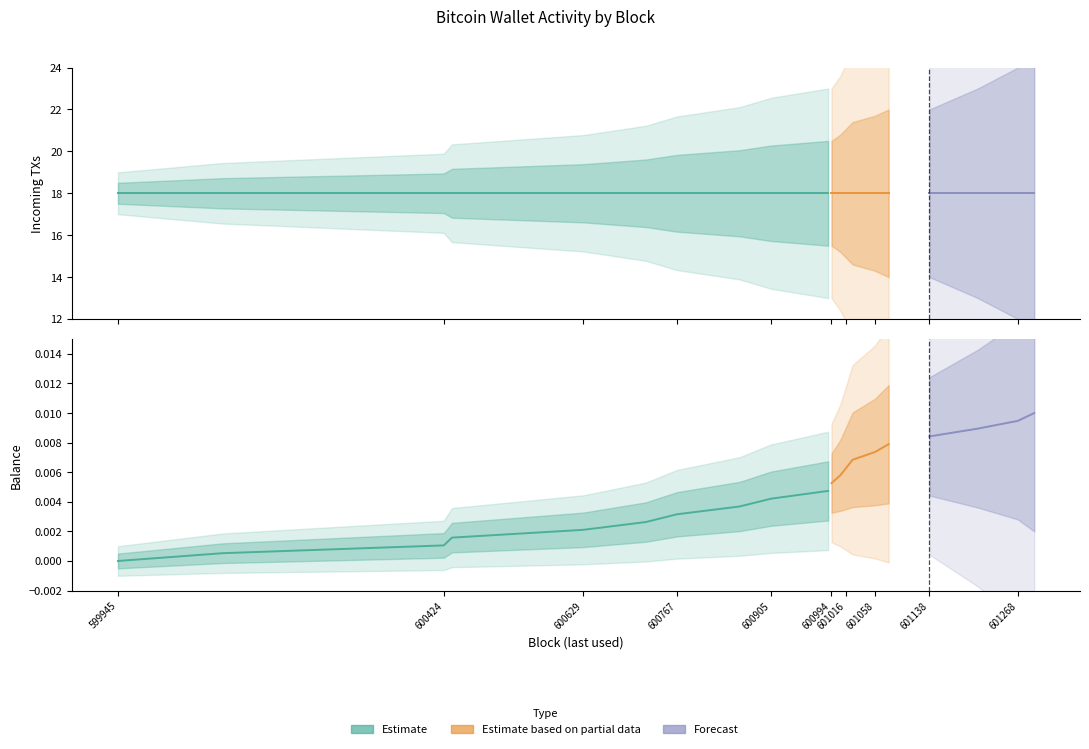

What is the total value across all series at 601209?

18